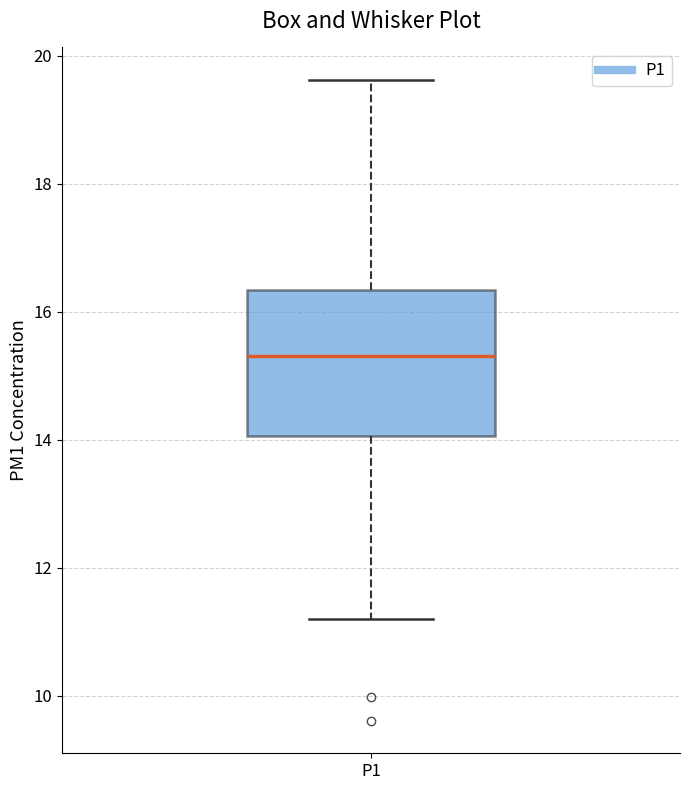

Transcribe this box plot: give where the median line is, the range the box spans, and where the two whiskers end, as read against the y-axis. The values are not printed on the chart, so give them approximately, as read against the axis.

median 15.4, box 14.0 to 16.4, whiskers 11.2 to 19.6